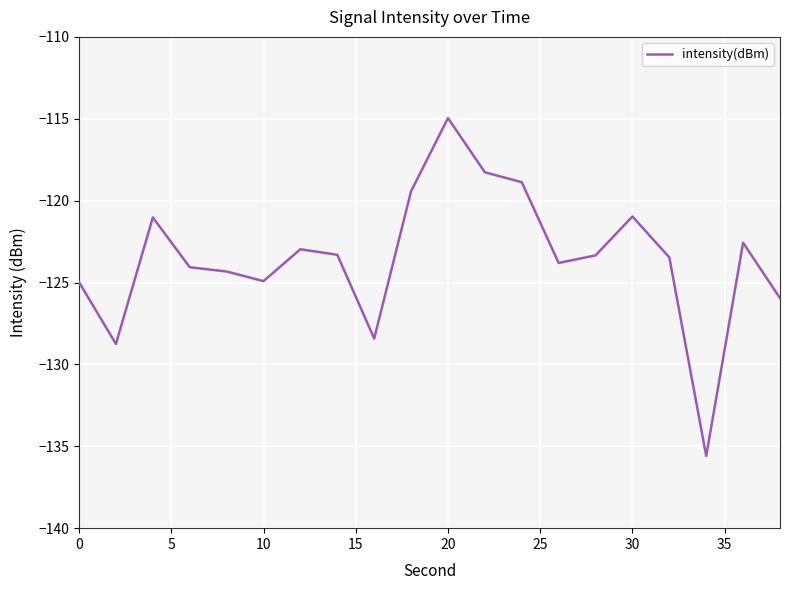

What is the greatest value displayed?

-115.0